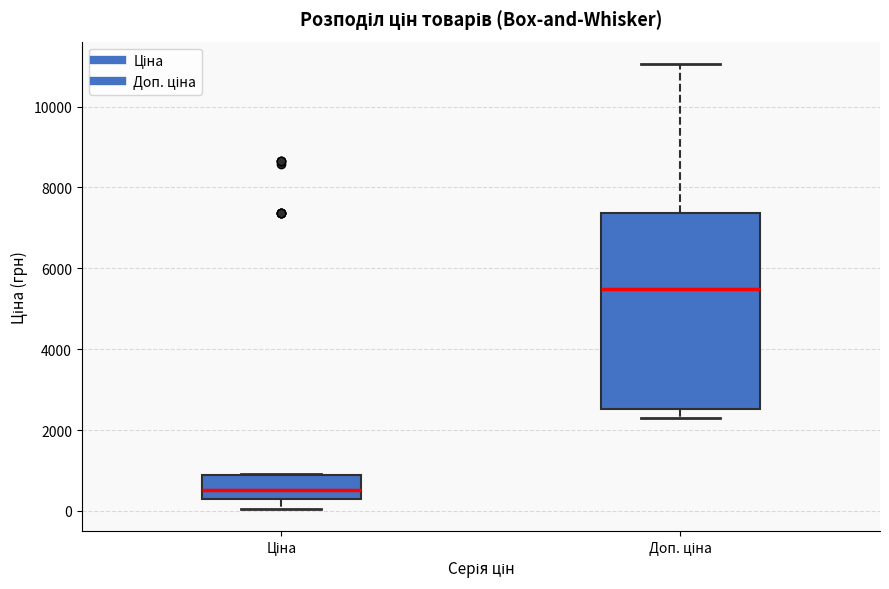

Which box is the tallest, from its lower edge to its upper edge?

Доп. ціна